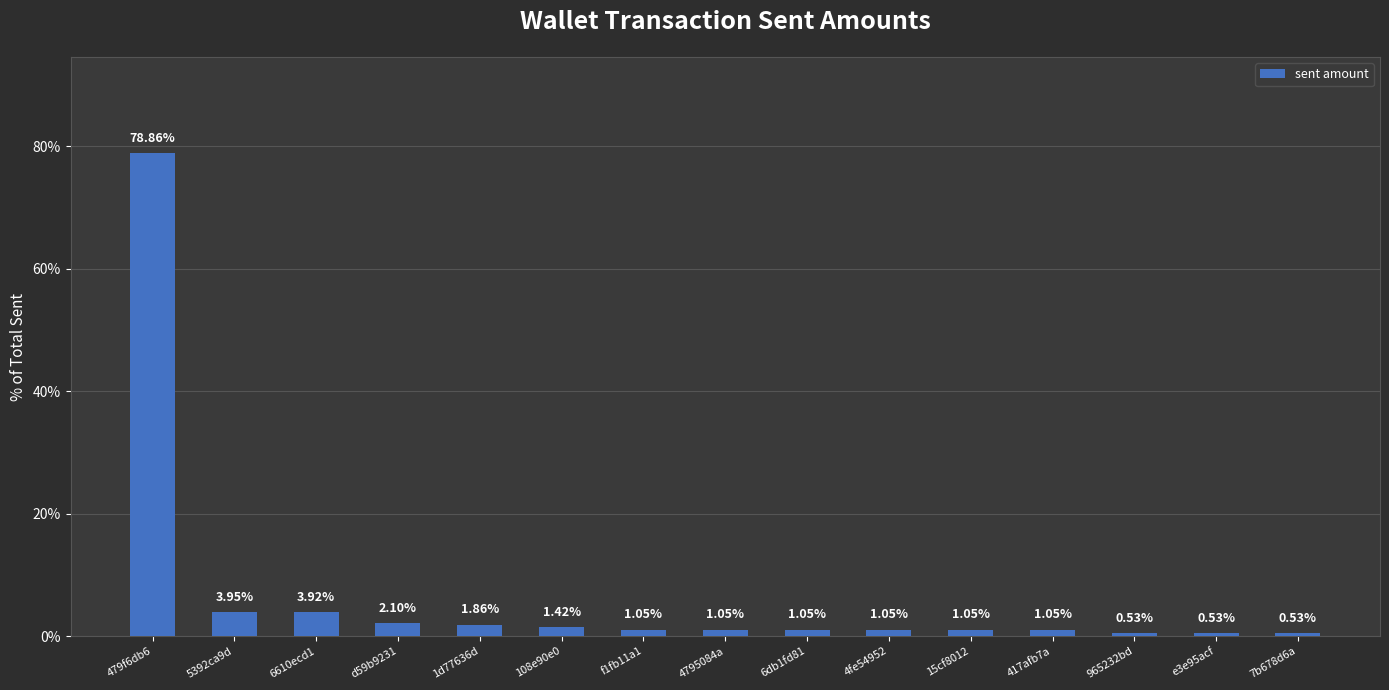

True or false: the data shows 78.9 at 479f6db6.

True